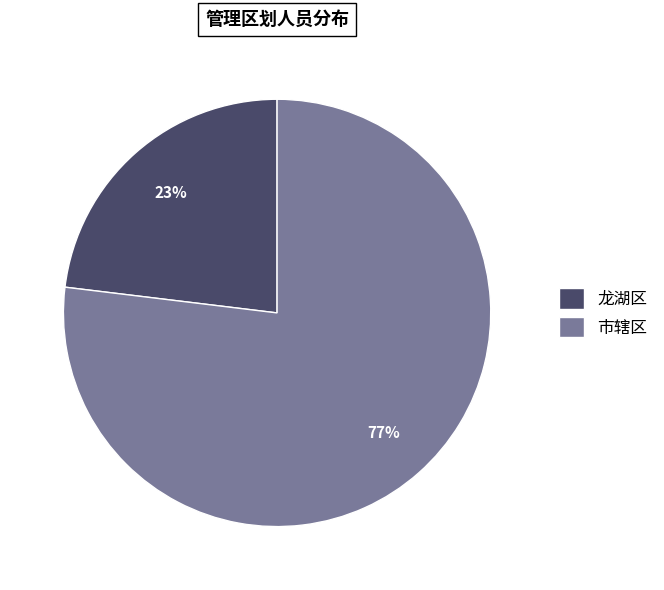

Is it true that 龙湖区 is 14% of the pie?

False